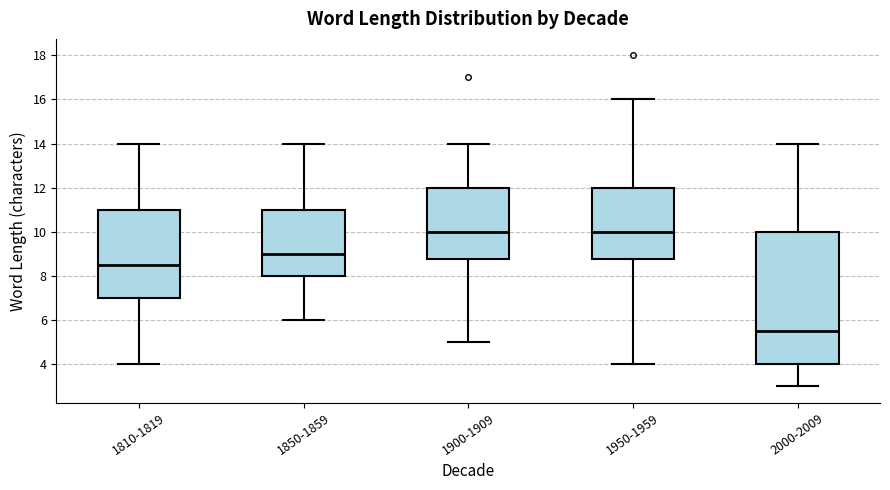

Reading left to right, transcribe this box plot: for each box, give where its median line is, the range the box spans, and where its two whiskers end, as read against the y-axis. The values are not printed on the chart, so give them approximately, as read against the axis.

1810-1819: median 8.6, box 7.0 to 11.0, whiskers 4.0 to 14.0
1850-1859: median 9.0, box 8.0 to 11.0, whiskers 6.0 to 14.0
1900-1909: median 10.0, box 8.8 to 12.0, whiskers 5.0 to 14.0
1950-1959: median 10.0, box 8.8 to 12.0, whiskers 4.0 to 16.0
2000-2009: median 5.6, box 4.0 to 10.0, whiskers 3.0 to 14.0